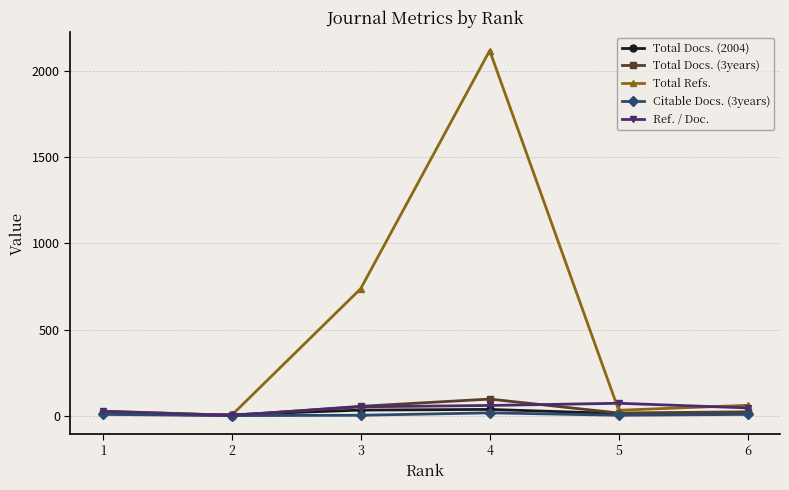

What is the maximum value shown in the chart?

2120.0